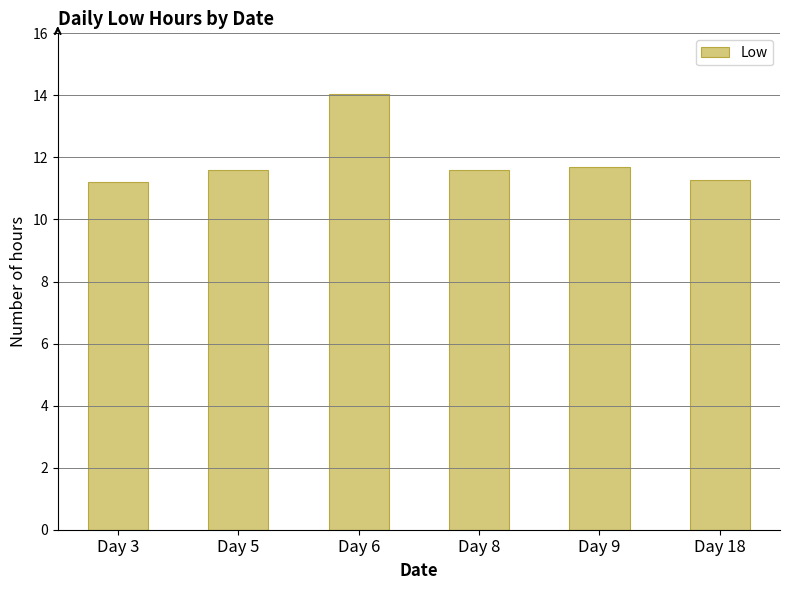

What is the change in value from Day 3 to Day 5?

+0.4